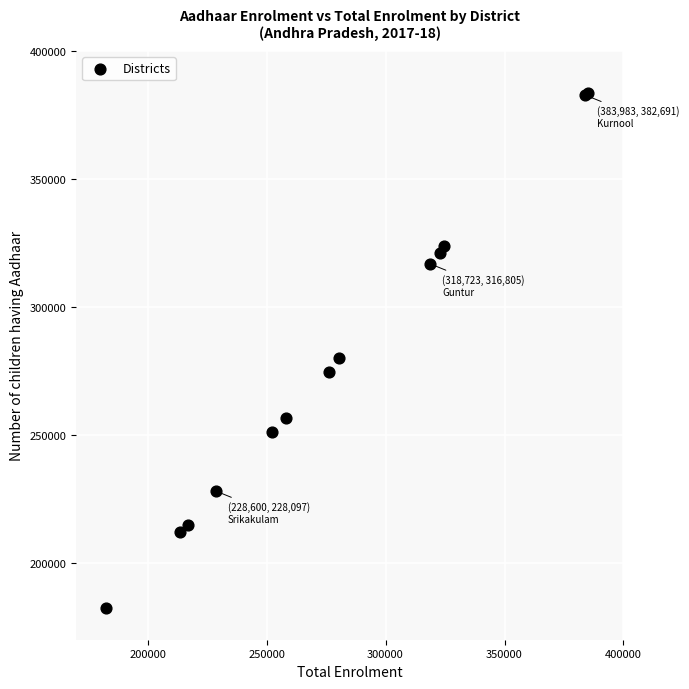

What Y value in the scatter plot is closest to 282849?

279904